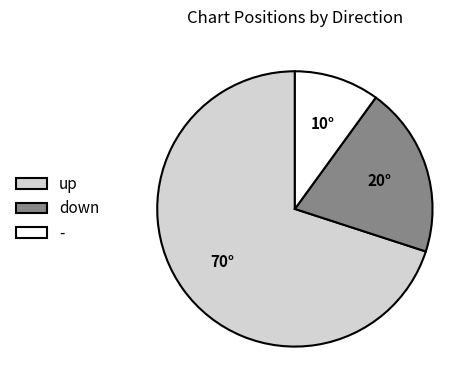

The up slice represents 64% of the pie. True or false?

False